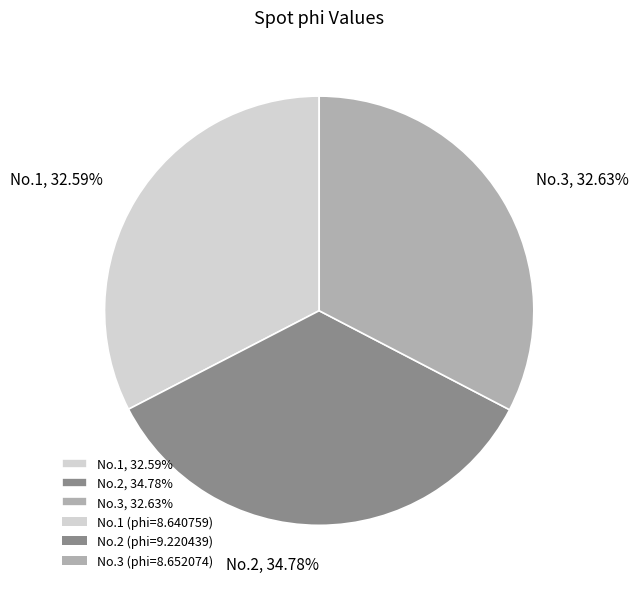

What is the ratio of the value at No.2, 34.78% to the value at No.1, 32.59%?

1.1